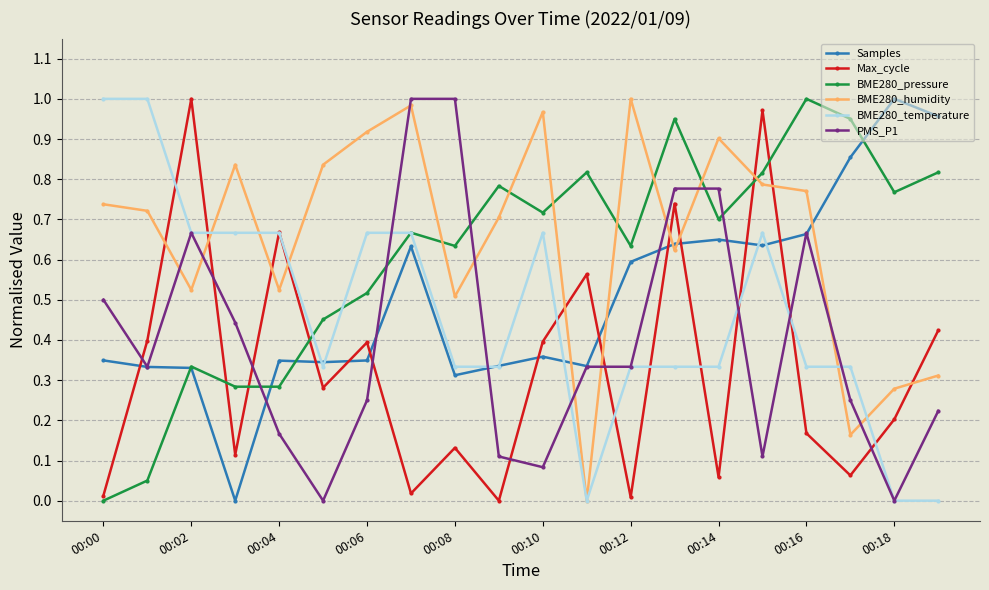

After their last crossing, which series has the higher values: BME280_humidity or PMS_P1?

BME280_humidity